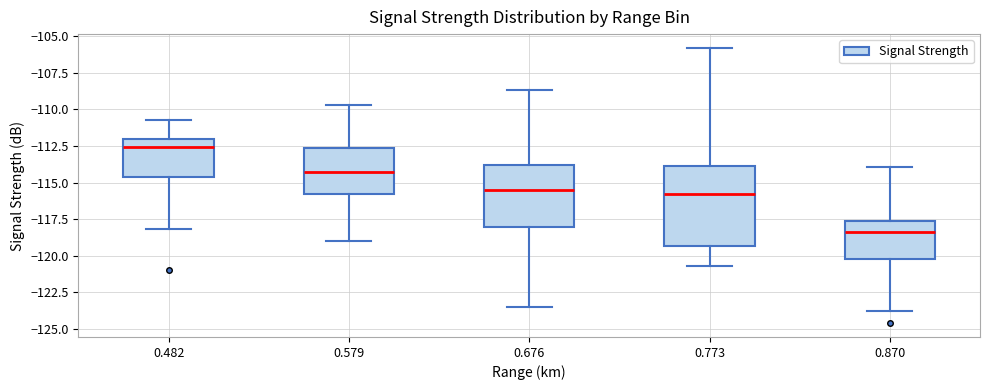

Which box is the tallest, from its lower edge to its upper edge?

0.773